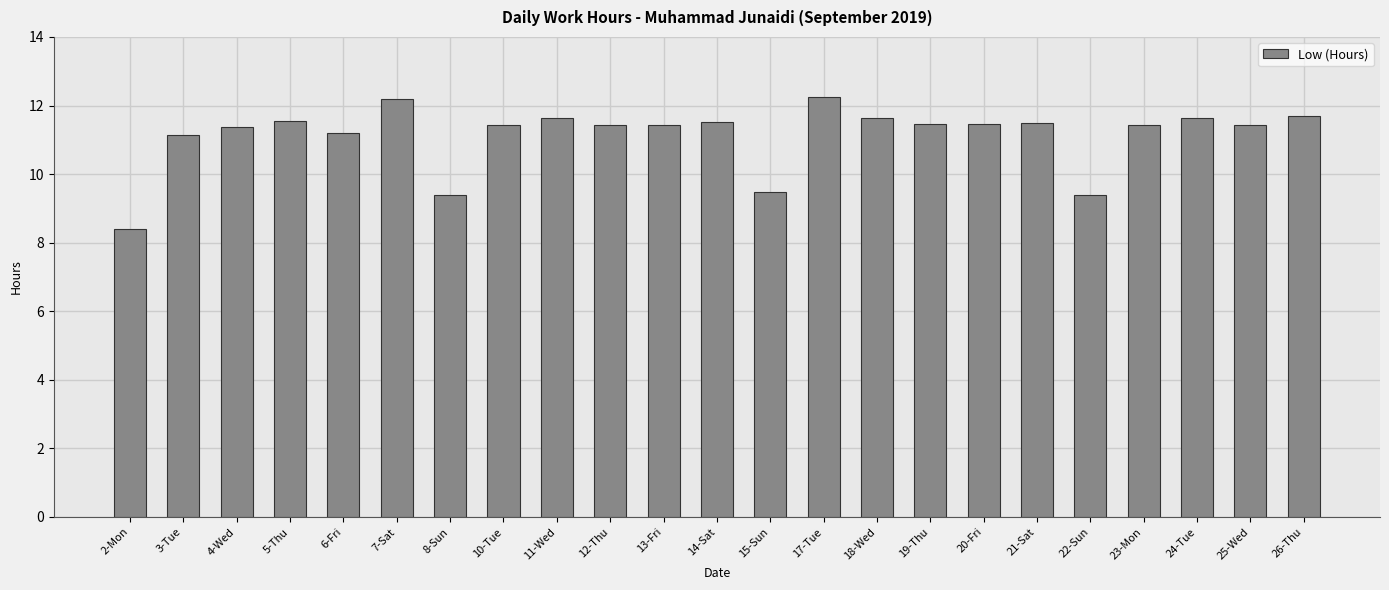

Count the number of categories in the chart.

23